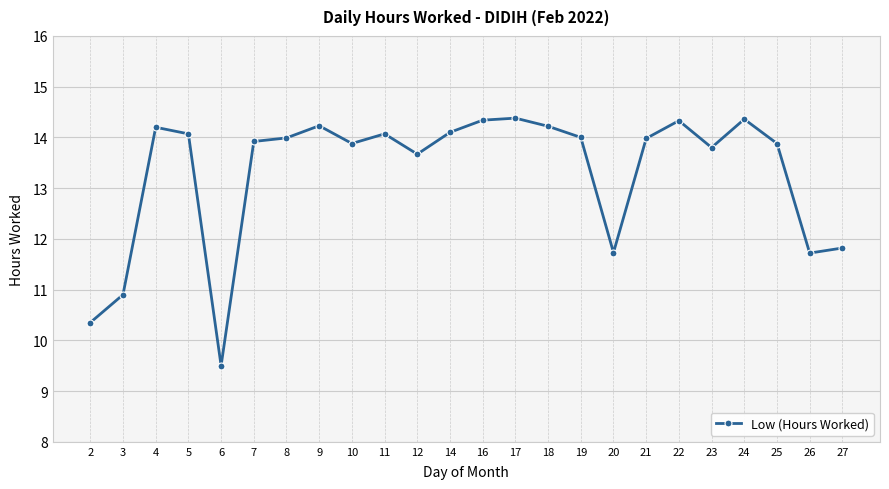

Read the value at 23.

13.8